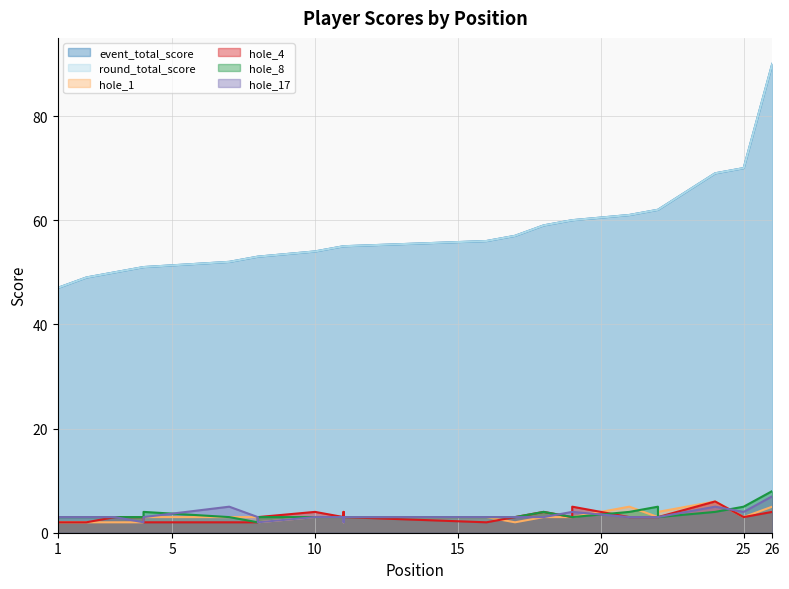

Reading left to right, transcribe all the data shown in this chart.

event_total_score: 1=47	2=49	3=50	4=51	4=51	4=51	7=52	8=53	8=53	10=54	11=55	11=55	11=55	11=55	11=55	16=56	17=57	18=59	19=60	19=60	21=61	22=62	22=62	24=69	25=70	26=90
round_total_score: 1=47	2=49	3=50	4=51	4=51	4=51	7=52	8=53	8=53	10=54	11=55	11=55	11=55	11=55	11=55	16=56	17=57	18=59	19=60	19=60	21=61	22=62	22=62	24=69	25=70	26=90
hole_1: 1=2	2=2	3=2	4=2	4=3	4=3	7=3	8=3	8=2	10=3	11=3	11=2	11=3	11=4	11=3	16=3	17=2	18=3	19=3	19=3	21=5	22=3	22=4	24=6	25=3	26=5
hole_4: 1=2	2=2	3=3	4=3	4=2	4=2	7=2	8=2	8=3	10=4	11=3	11=3	11=4	11=3	11=3	16=2	17=3	18=4	19=3	19=5	21=3	22=3	22=3	24=6	25=3	26=4
hole_8: 1=3	2=3	3=3	4=3	4=3	4=4	7=3	8=2	8=3	10=3	11=3	11=3	11=3	11=3	11=3	16=3	17=3	18=4	19=3	19=3	21=4	22=5	22=3	24=4	25=5	26=8
hole_17: 1=3	2=3	3=3	4=2	4=3	4=3	7=5	8=3	8=2	10=3	11=3	11=3	11=3	11=2	11=3	16=3	17=3	18=3	19=4	19=4	21=3	22=3	22=3	24=5	25=4	26=7